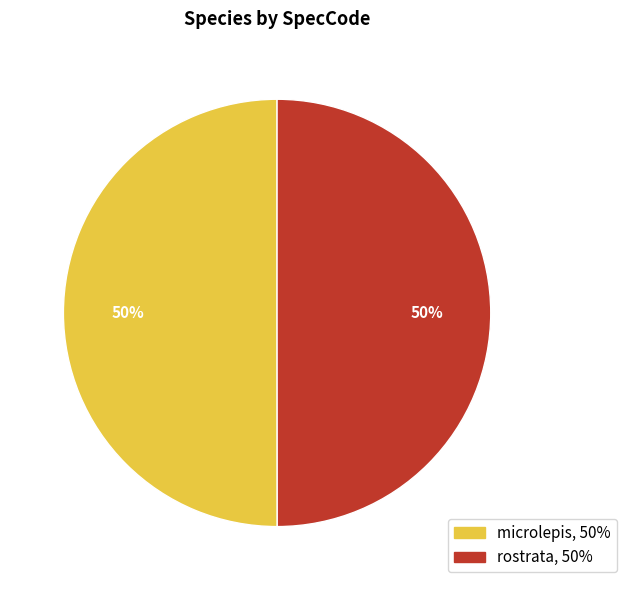

Approximately how many times larger is the value at rostrata, 50% compared to microlepis, 50%?

1.0